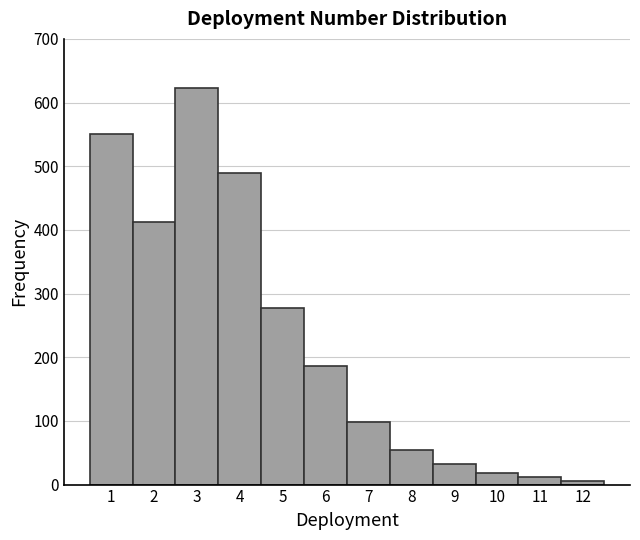

Reading right to left, extract all data points from this chart.

12=5	11=12	10=18	9=32	8=54	7=98	6=187	5=278	4=489	3=623	2=412	1=551